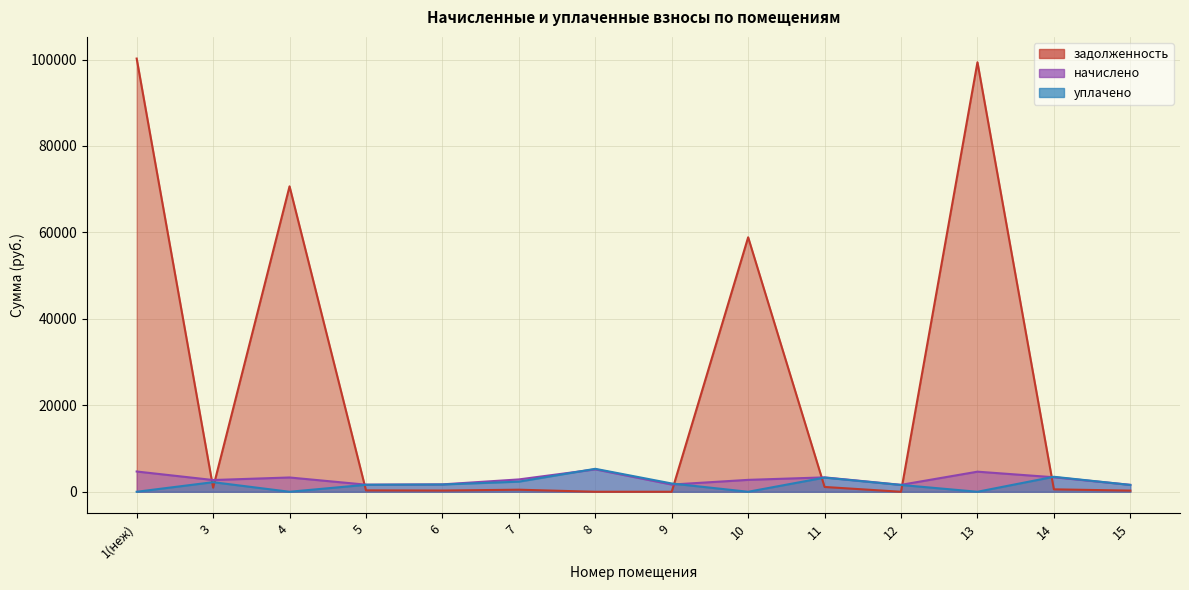

What is the average value of the начислено series?

2932.8